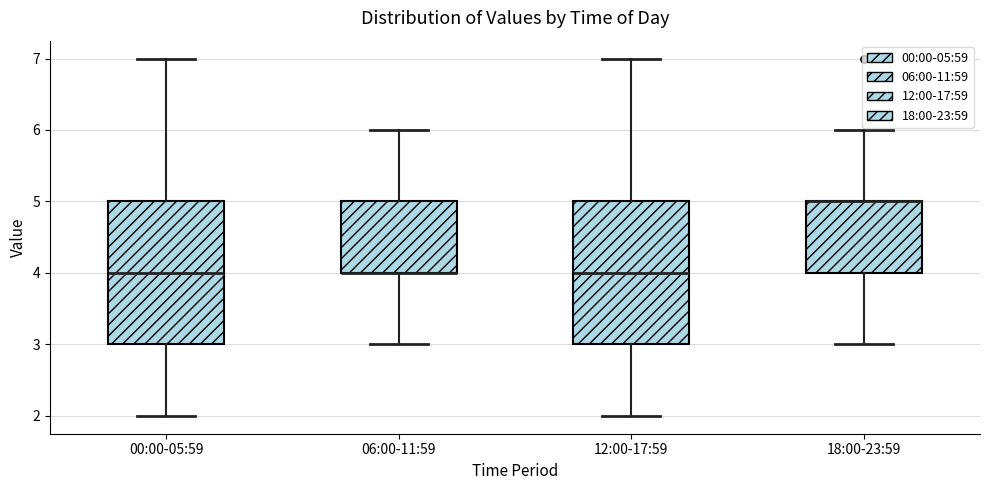

Where does the upper whisker of the box for 18:00-23:59 end on the y-axis? The values are not printed on the chart, so give them approximately, as read against the axis.

6